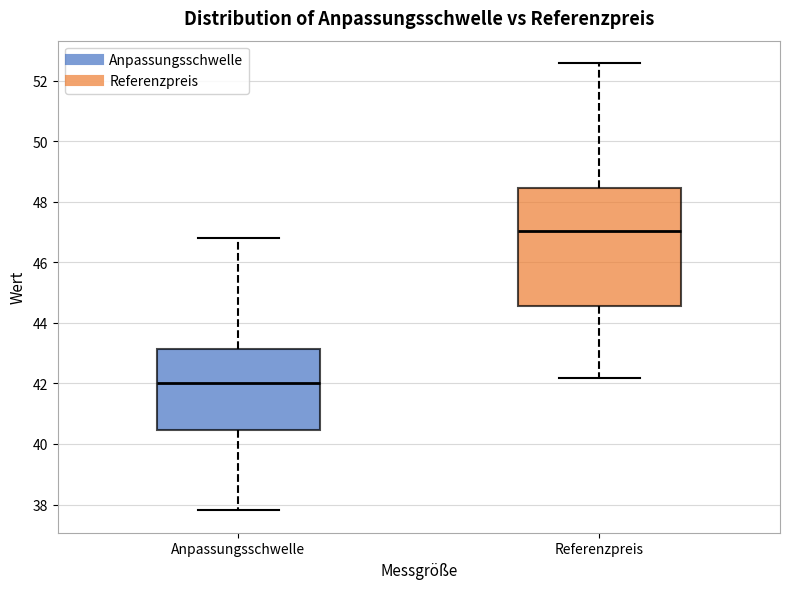

Reading left to right, transcribe this box plot: for each box, give where its median line is, the range the box spans, and where its two whiskers end, as read against the y-axis. The values are not printed on the chart, so give them approximately, as read against the axis.

Anpassungsschwelle: median 42.0, box 40.4 to 43.2, whiskers 37.8 to 46.8
Referenzpreis: median 47.0, box 44.6 to 48.4, whiskers 42.2 to 52.6